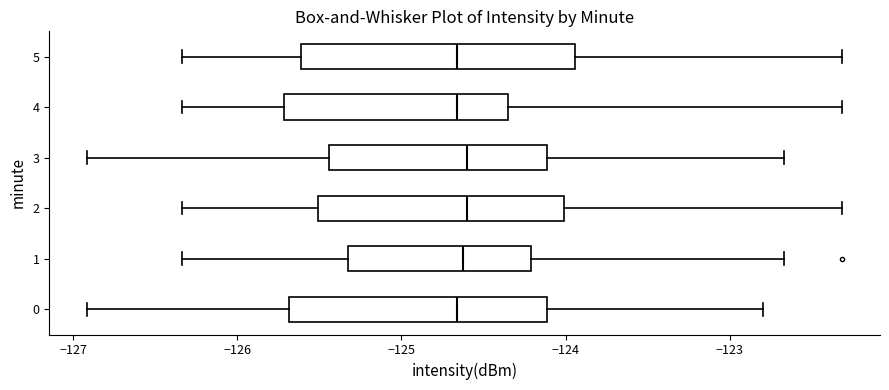

Reading bottom to top, read every box against the x-axis: the position of its median line, the range the box covers, and the ends of its whiskers. The values are not printed on the chart, so give them approximately, as read against the axis.

0: median -124.7, box -125.7 to -124.1, whiskers -126.9 to -122.8
1: median -124.6, box -125.3 to -124.2, whiskers -126.3 to -122.7
2: median -124.6, box -125.5 to -124.0, whiskers -126.3 to -122.3
3: median -124.6, box -125.4 to -124.1, whiskers -126.9 to -122.7
4: median -124.7, box -125.7 to -124.3, whiskers -126.3 to -122.3
5: median -124.7, box -125.6 to -123.9, whiskers -126.3 to -122.3